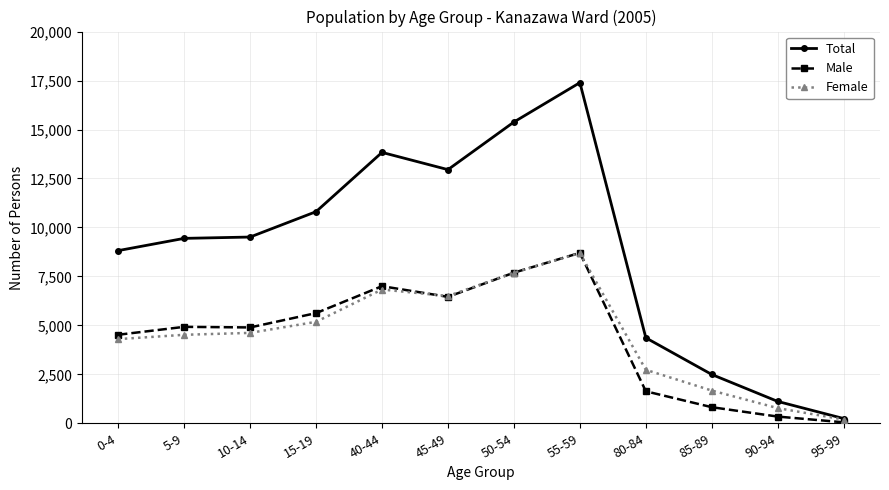

How many lines are shown in the chart?

3